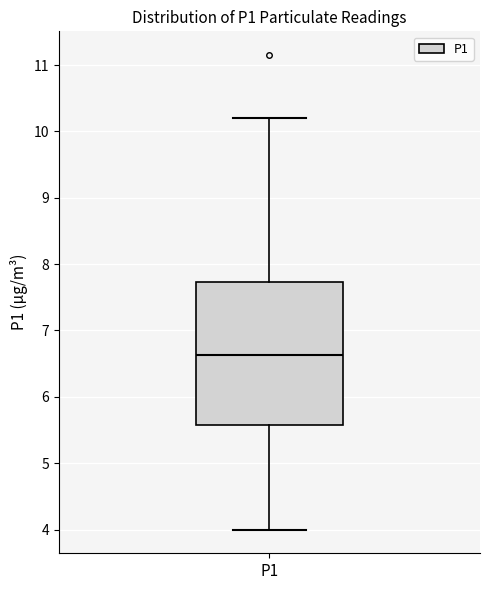

Read this box plot against the y-axis: the position of the median line, the range covered by the box, and the ends of both whiskers. The values are not printed on the chart, so give them approximately, as read against the axis.

median 6.6, box 5.6 to 7.7, whiskers 4.0 to 10.2